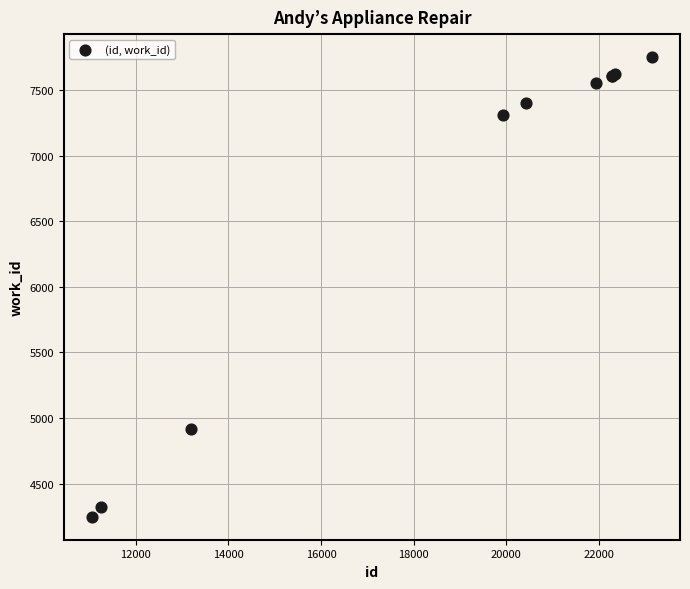

What Y value in the scatter plot is closest to 5998?

4918